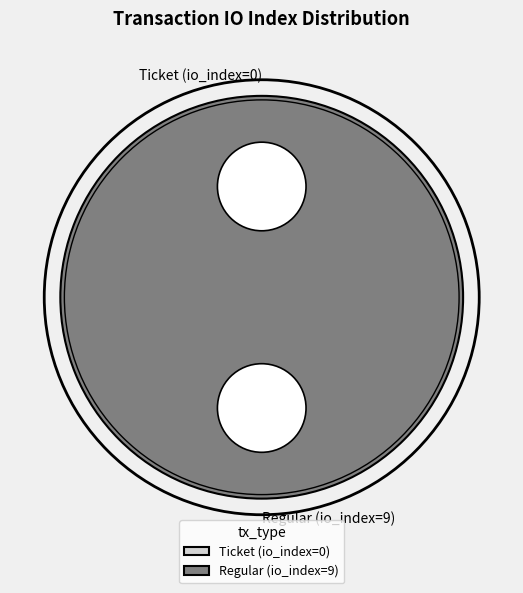

To the nearest percent, what is the difference between the largest and smallest slice percentages?

100%